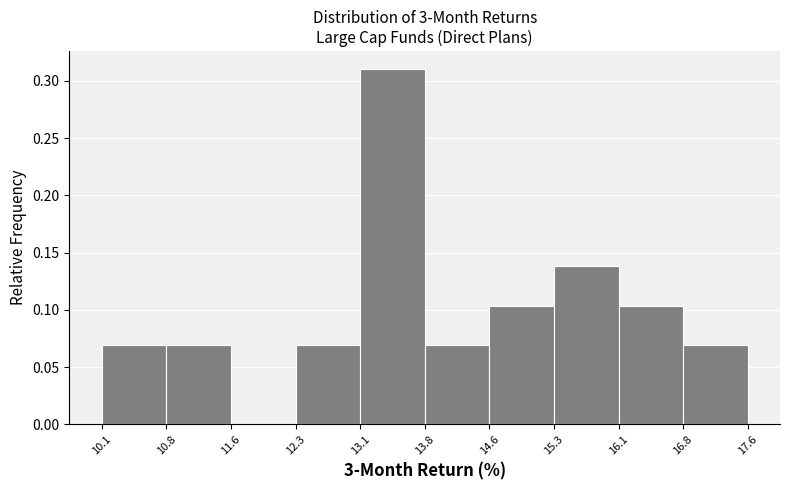

Reading left to right, list every bar in this chart as the range it spans on the x-axis followed by its height. The values are not printed on the chart, so give them approximately, as read against the axis.

10.1 to 10.8: 0.070
10.8 to 11.6: 0.070
11.6 to 12.3: 0
12.3 to 13.1: 0.070
13.1 to 13.8: 0.310
13.8 to 14.6: 0.070
14.6 to 15.3: 0.105
15.3 to 16.1: 0.140
16.1 to 16.8: 0.105
16.8 to 17.6: 0.070